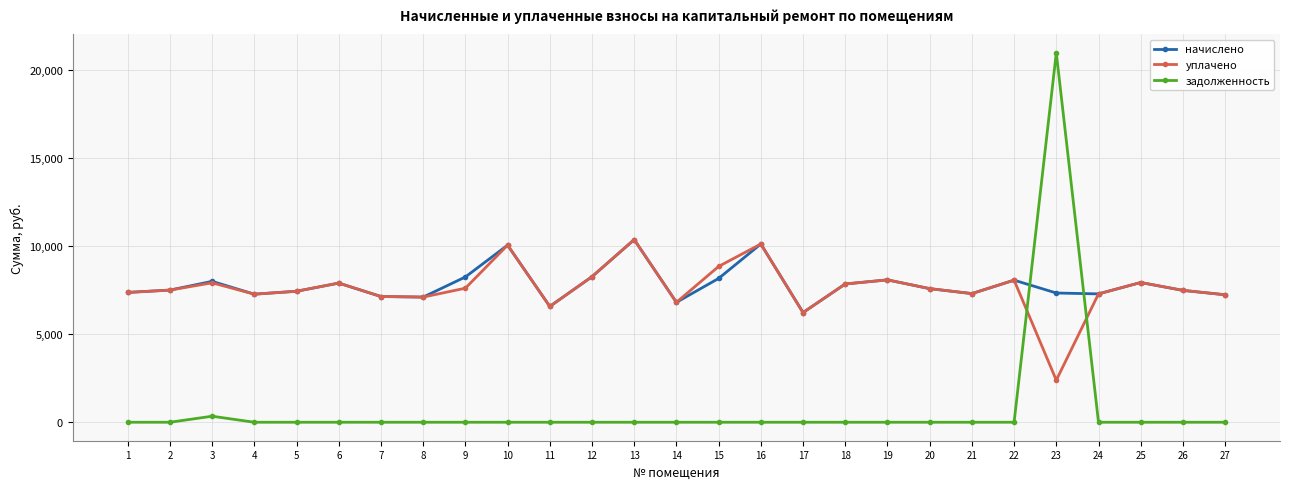

What is the value of the начислено point at the 15th from the left?

8164.1